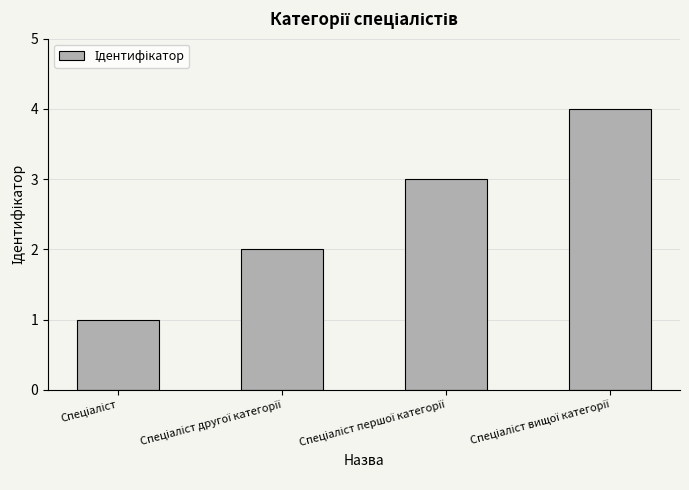

What is the maximum value shown in the chart?

4